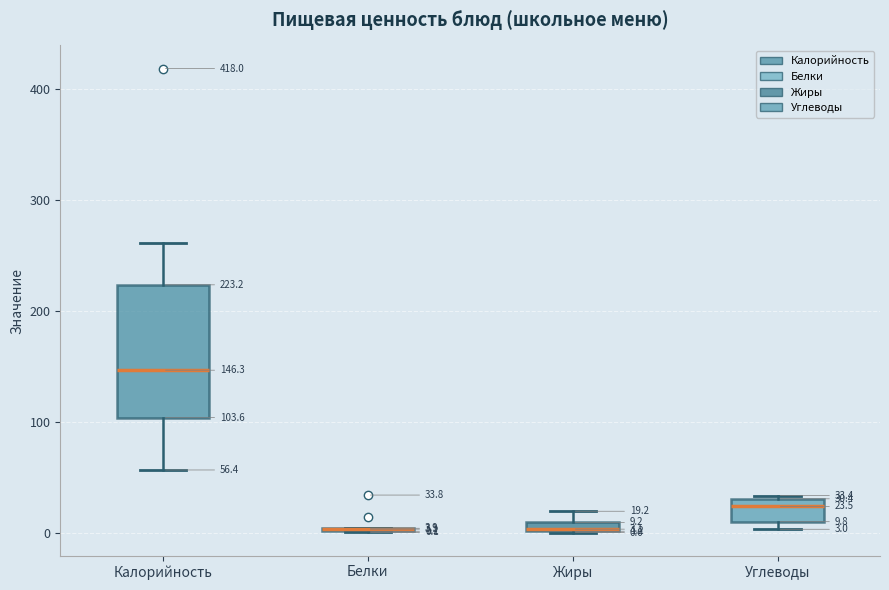

Comparing the boxes themselves (not the whiskers), which one is the tallest?

Калорийность